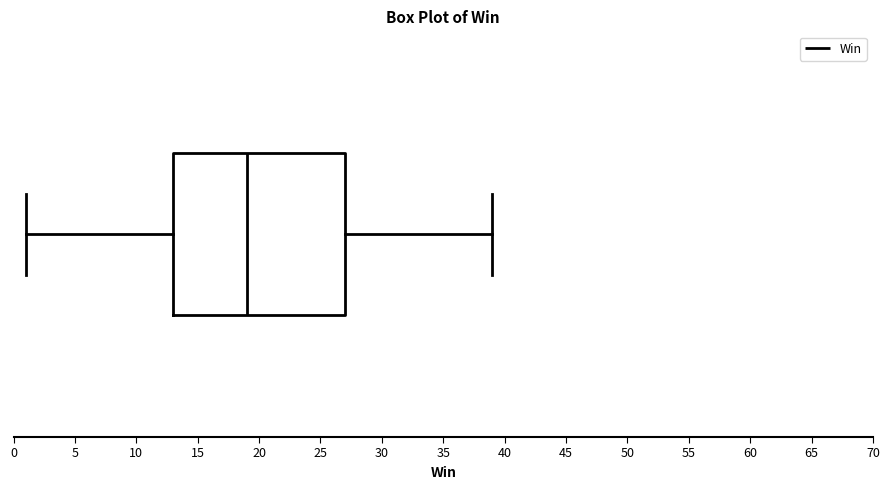

Transcribe this box plot: give where the median line is, the range the box spans, and where the two whiskers end, as read against the x-axis. The values are not printed on the chart, so give them approximately, as read against the axis.

median 19, box 13 to 27, whiskers 1 to 39